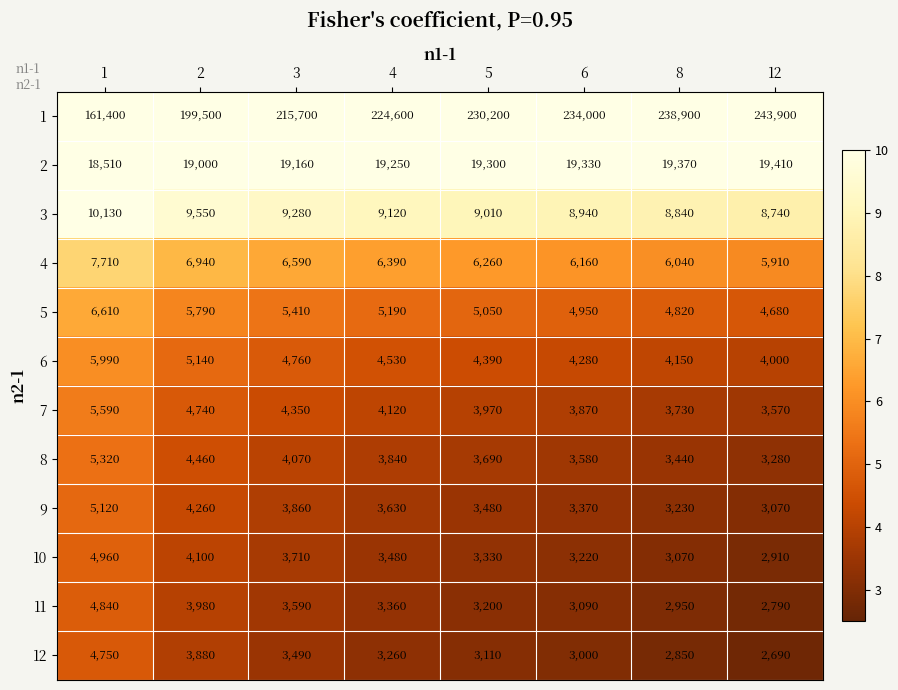

What value does the 3 series have at 3?

9280